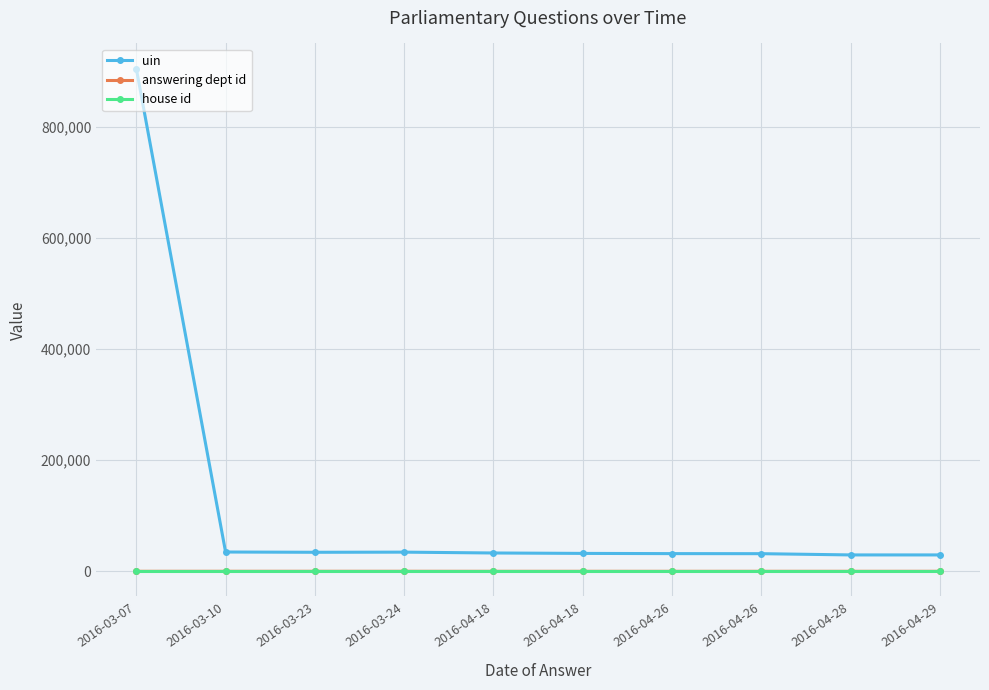

What is the difference between the highest and lowest values at 2016-04-26?

31867